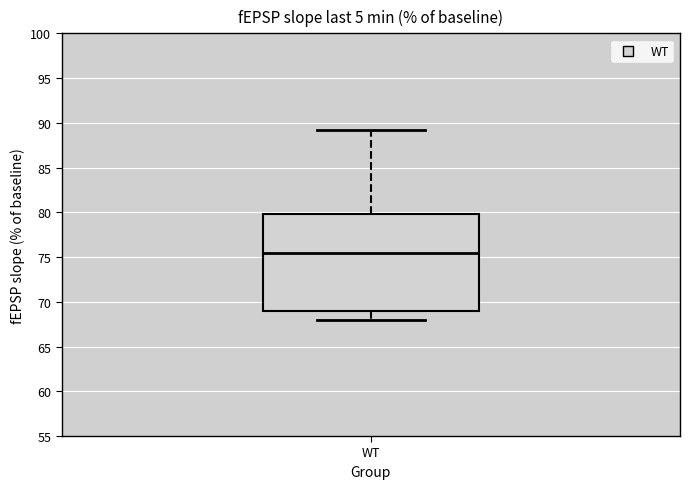

Read this box plot against the y-axis: the position of the median line, the range covered by the box, and the ends of both whiskers. The values are not printed on the chart, so give them approximately, as read against the axis.

median 75.5, box 69.0 to 80.0, whiskers 68.0 to 89.0